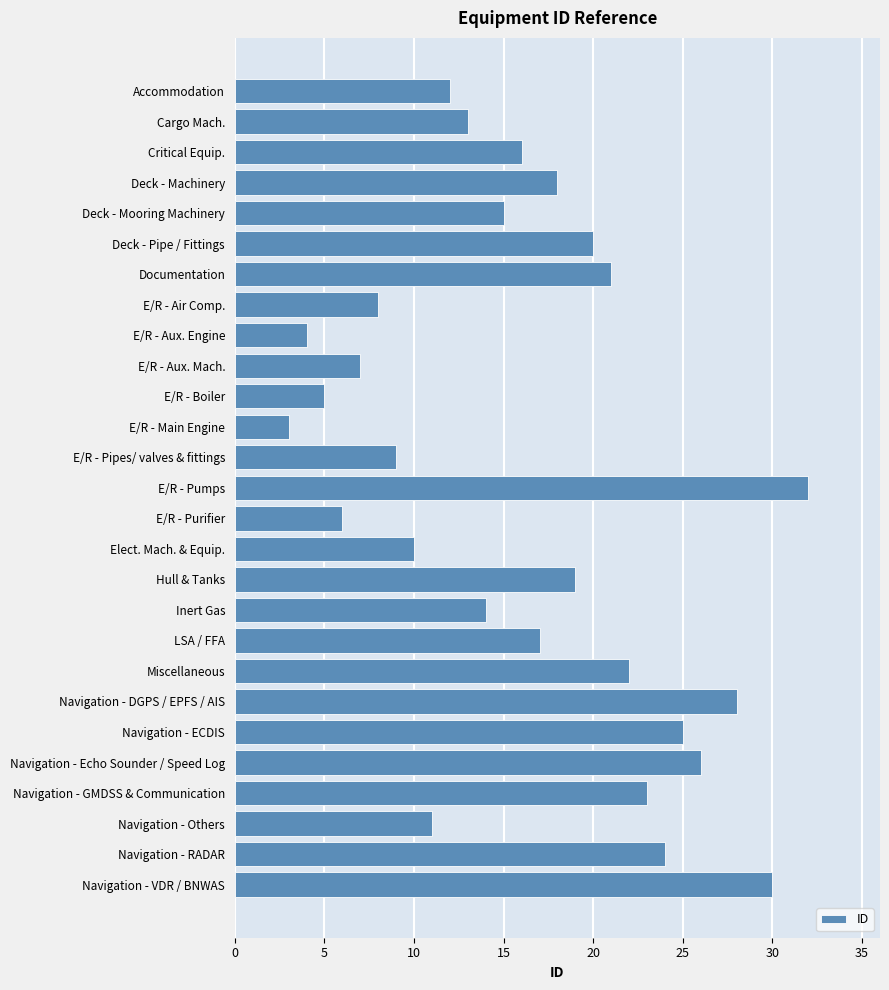

Reading top to bottom, transcribe all the data shown in this chart.

Accommodation=12	Cargo Mach.=13	Critical Equip.=16	Deck - Machinery=18	Deck - Mooring Machinery=15	Deck - Pipe / Fittings=20	Documentation=21	E/R - Air Comp.=8	E/R - Aux. Engine=4	E/R - Aux. Mach.=7	E/R - Boiler=5	E/R - Main Engine=3	E/R - Pipes/ valves & fittings=9	E/R - Pumps=32	E/R - Purifier=6	Elect. Mach. & Equip.=10	Hull & Tanks=19	Inert Gas=14	LSA / FFA=17	Miscellaneous=22	Navigation - DGPS / EPFS / AIS=28	Navigation - ECDIS=25	Navigation - Echo Sounder / Speed Log=26	Navigation - GMDSS & Communication=23	Navigation - Others=11	Navigation - RADAR=24	Navigation - VDR / BNWAS=30